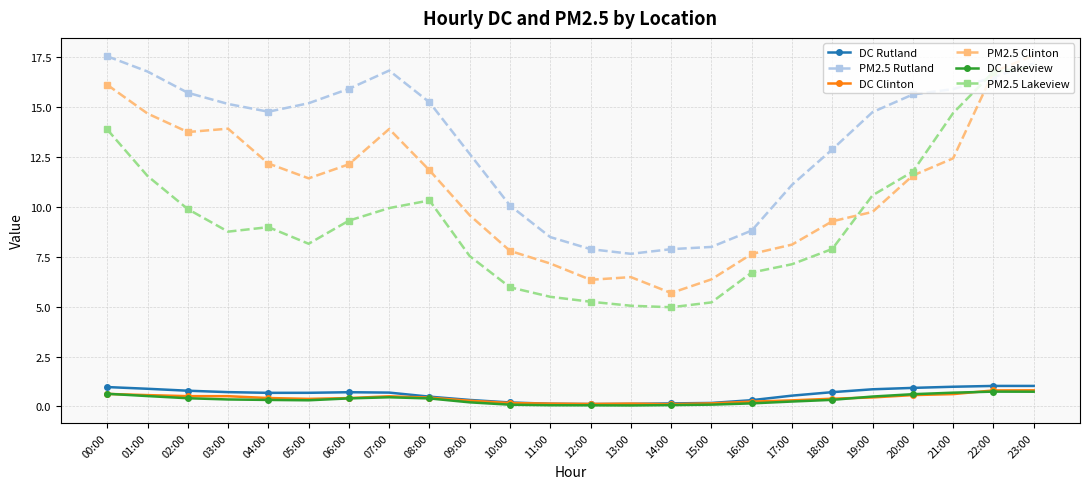

What is the maximum value for PM2.5 Clinton?

17.6